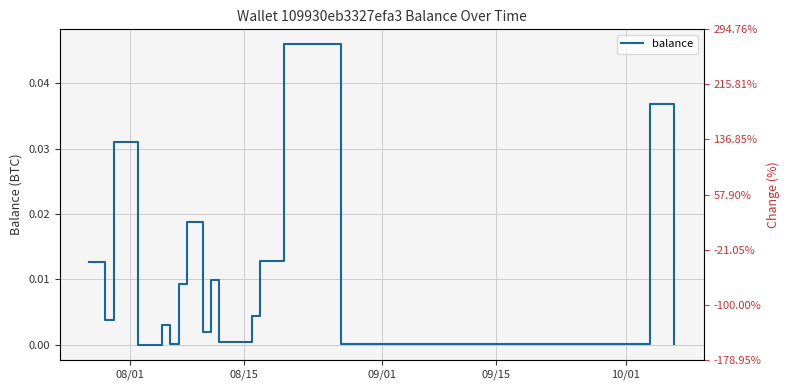

What is the average value of the pct_change series?

-11.2